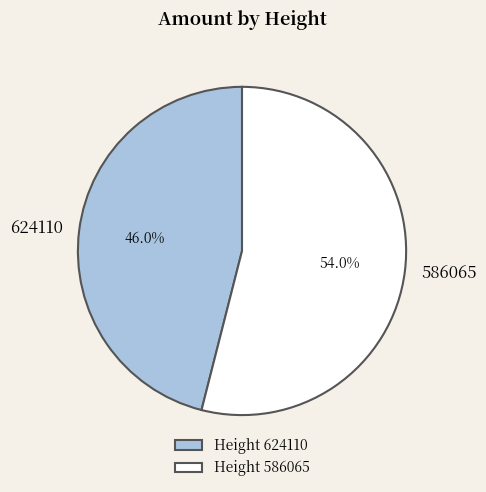

Which category has the biggest portion of the pie?

Height 586065